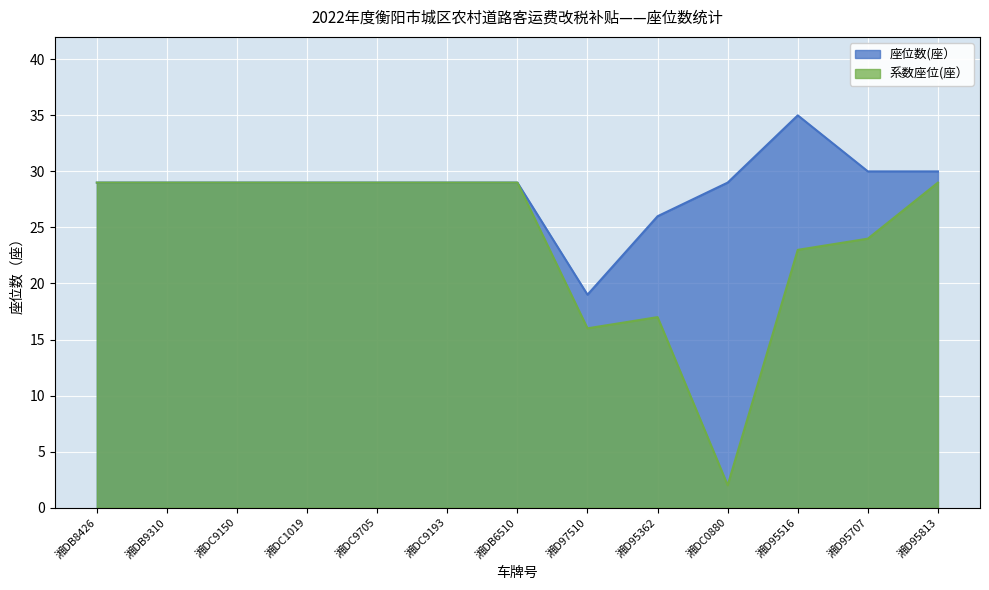

Reading left to right, transcribe all the data shown in this chart.

座位数(座）: 29	29	29	29	29	29	29	19	26	29	35	30	30
系数座位(座）: 29	29	29	29	29	29	29	16	17	2	23	24	29